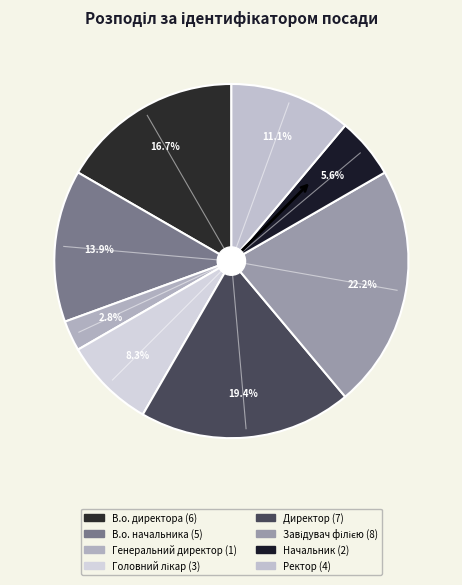

To the nearest percent, what is the combined percentage of Ректор and В.о. директора?

28%